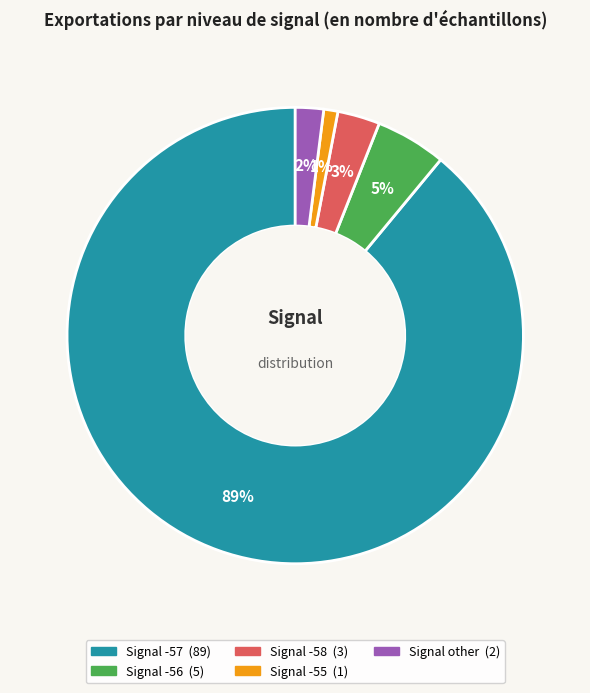

To the nearest percent, what is the difference between the largest and smallest slice percentages?

88%